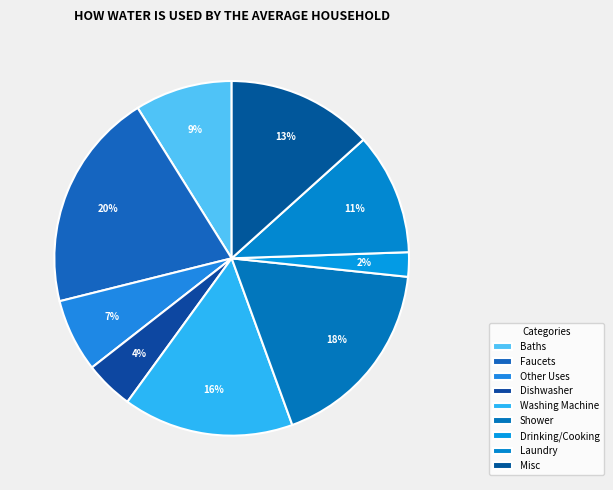

How many segments does this pie chart have?

9